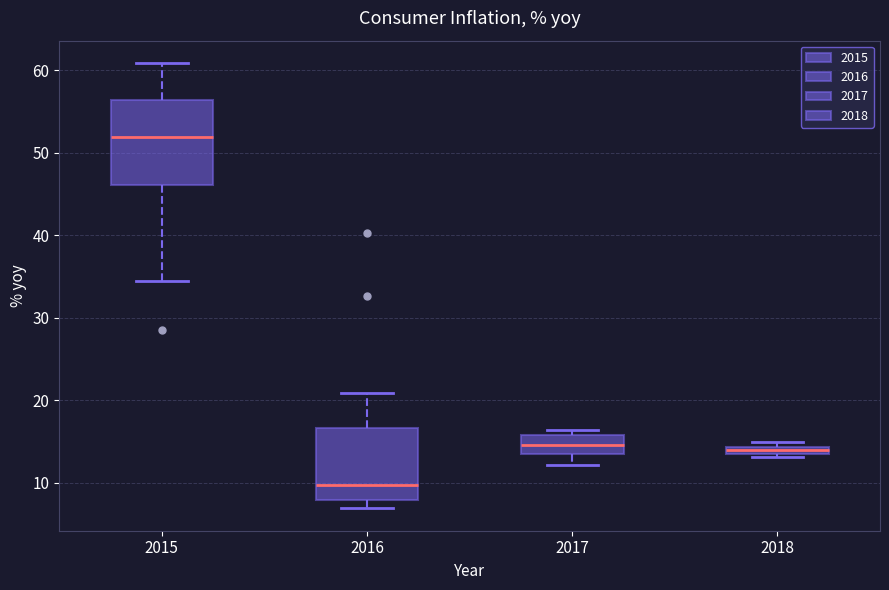

Where is the upper edge of the box at x = 2016 on the y-axis? The values are not printed on the chart, so give them approximately, as read against the axis.

17